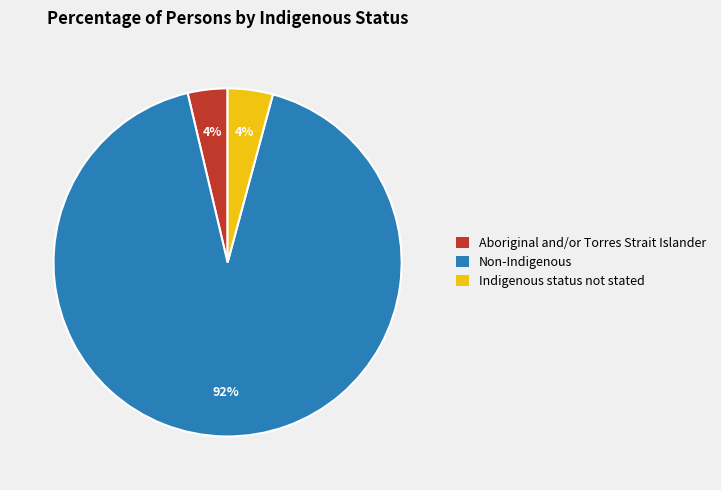

Which has a higher value, Non-Indigenous or Indigenous status not stated?

Non-Indigenous